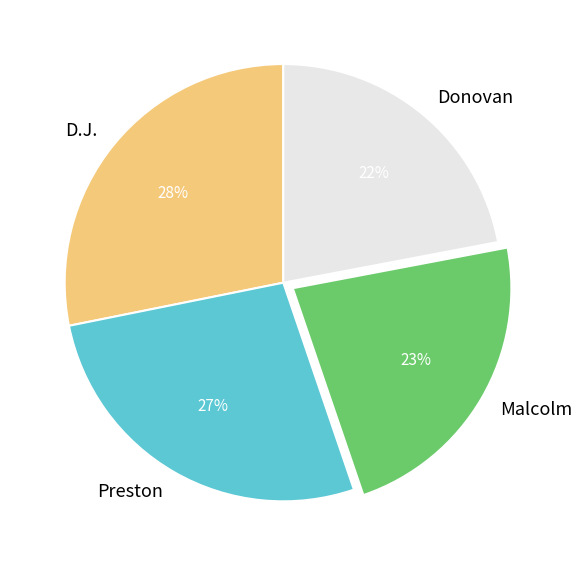

What is the ratio of the value at Malcolm to the value at D.J.?

0.8